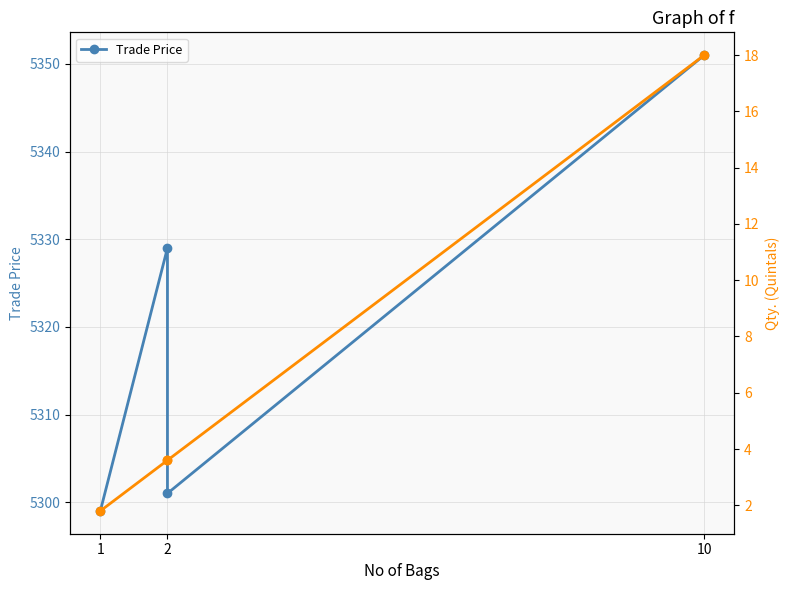

Rank the series by their maximum value, from lowest to highest.

Qty., Trade Price